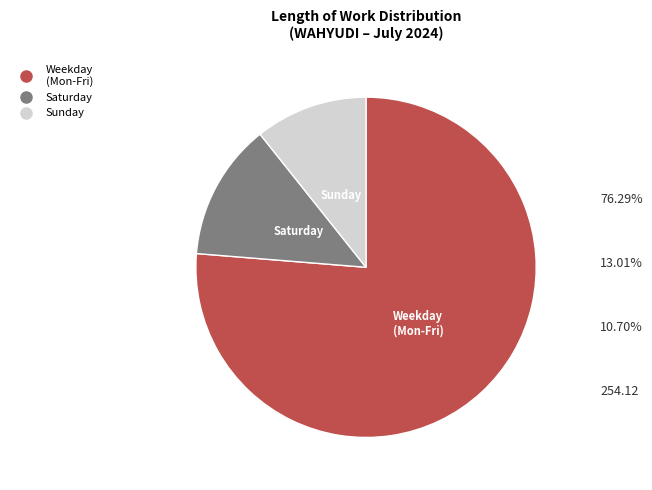

Is there a majority slice in this chart?

Yes